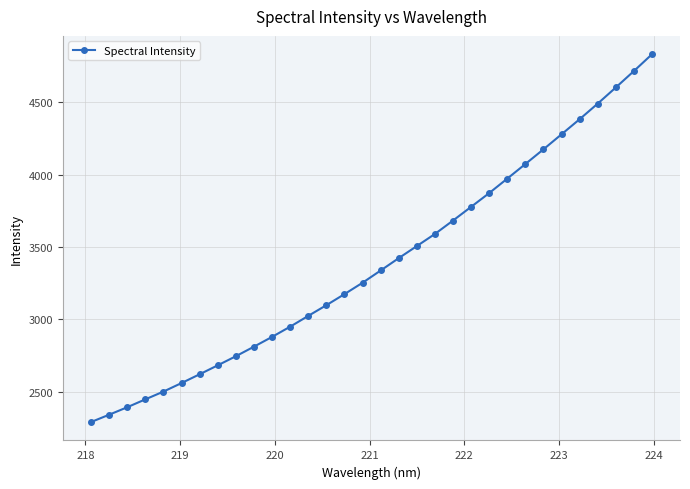

What is the smallest value displayed?

2289.7